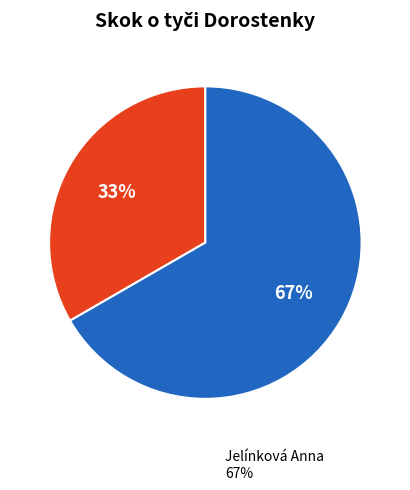

To the nearest percent, what is the average slice percentage?

50%